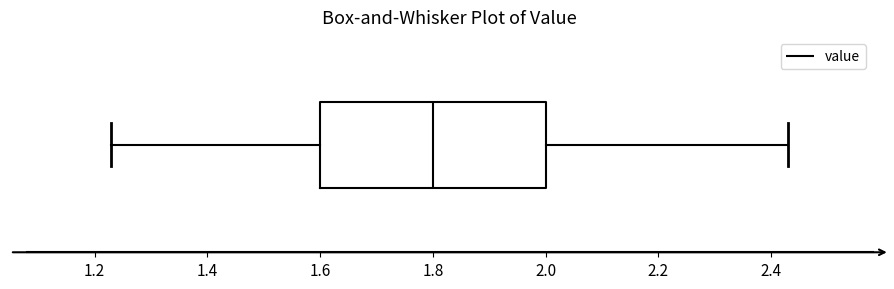

Read this box plot against the x-axis: the position of the median line, the range covered by the box, and the ends of both whiskers. The values are not printed on the chart, so give them approximately, as read against the axis.

median 1.80, box 1.60 to 2.00, whiskers 1.24 to 2.44